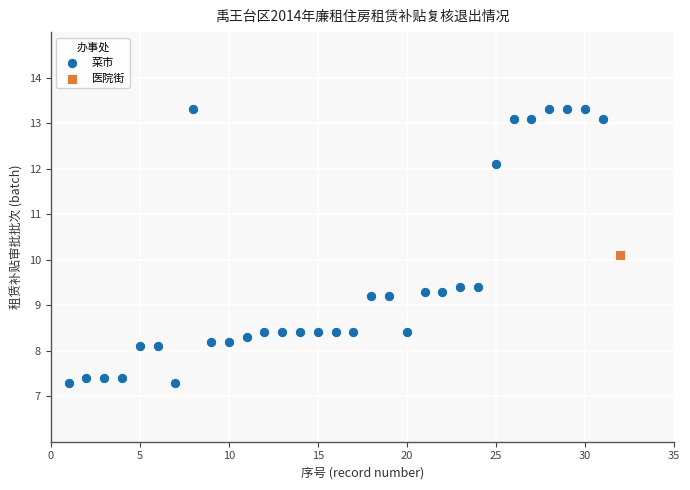

What are all the series names shown in the legend?

菜市, 医院街